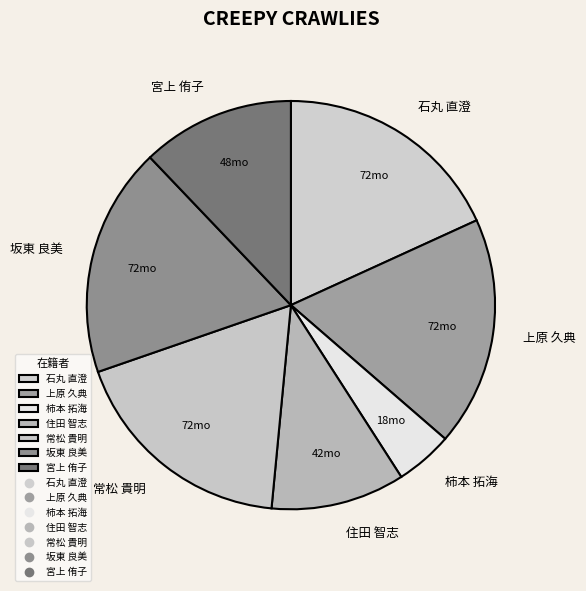

Approximately how many times larger is the value at 坂東 良美 compared to 常松 貴明?

1.0